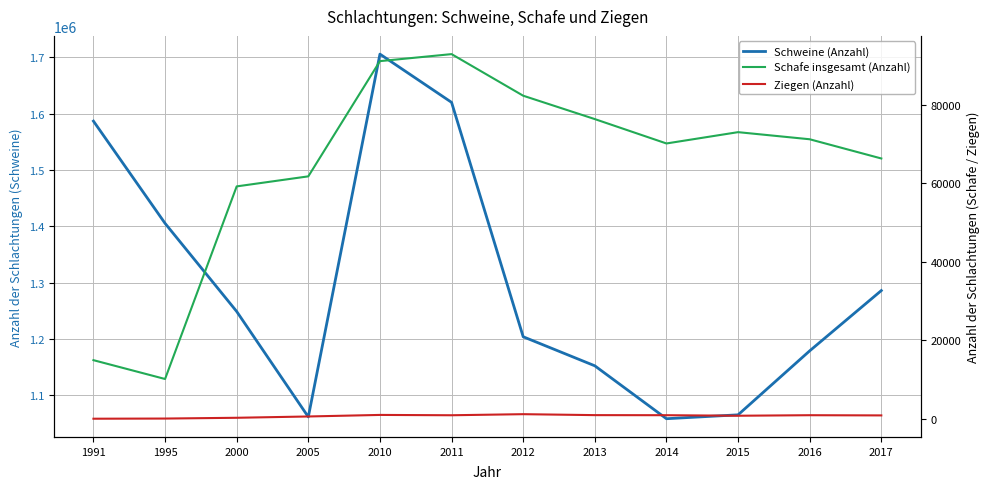

Read the Schafe insgesamt (Anzahl) value at 1991, to the nearest 10.

14960